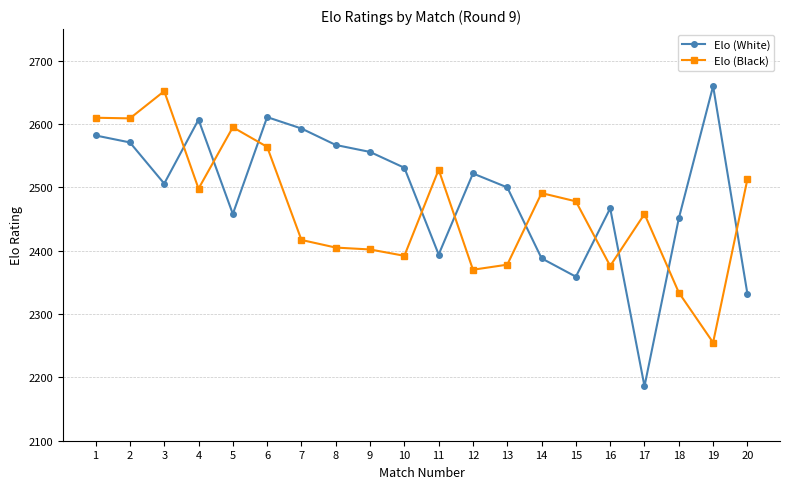

Is this an area chart (filled region under the line)?

No